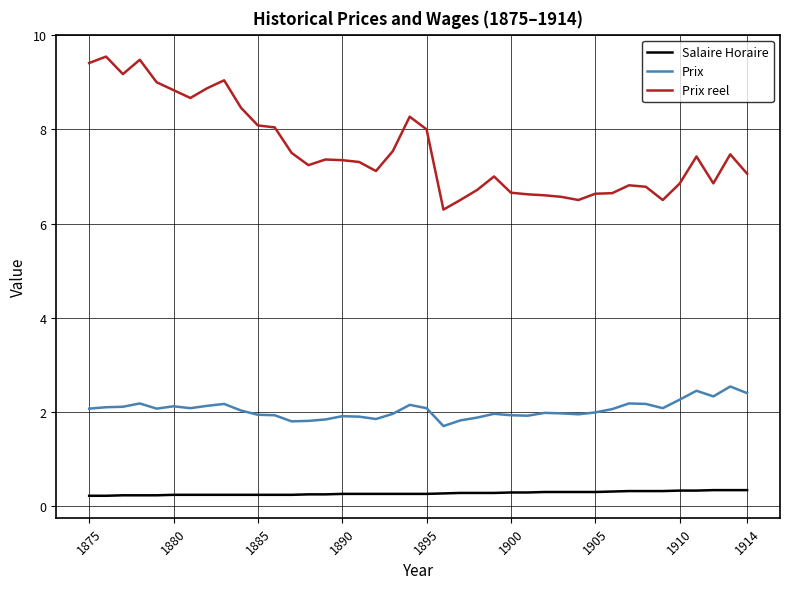

What is the greatest value displayed?

9.5